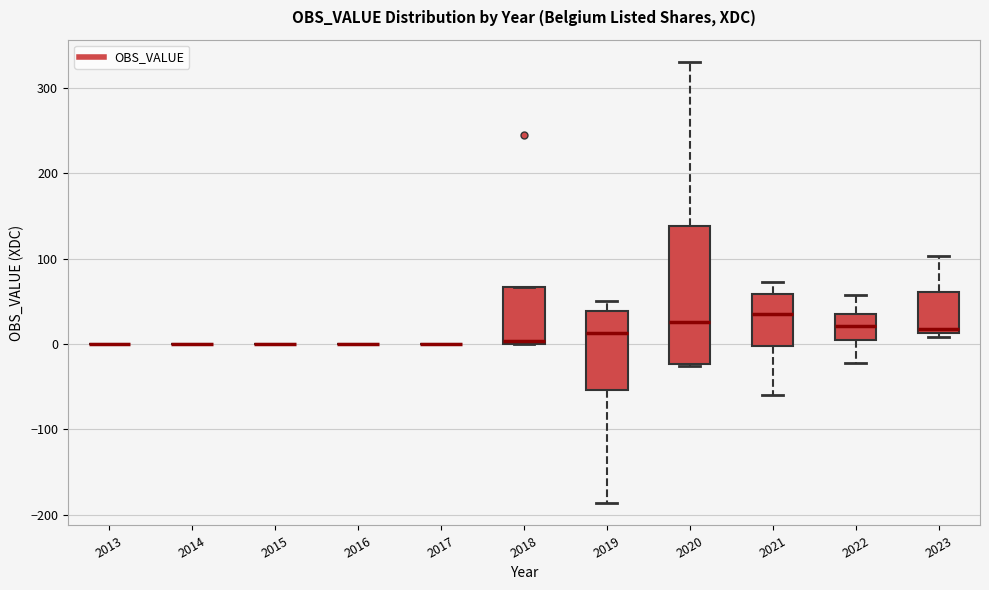

Comparing the boxes themselves (not the whiskers), which one is the tallest?

2020